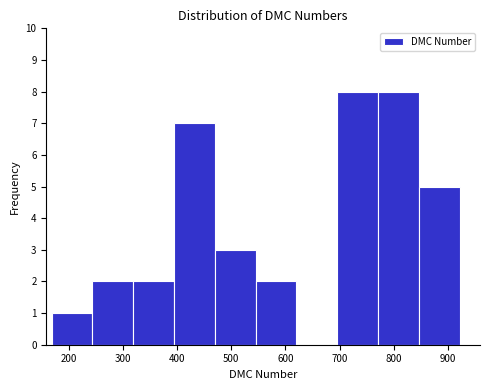

How tall is the bar that spans 390 to 470 on the x-axis? Neither the bar edges nor the heights are printed on the chart, so give them approximately, as read against the axes.

7